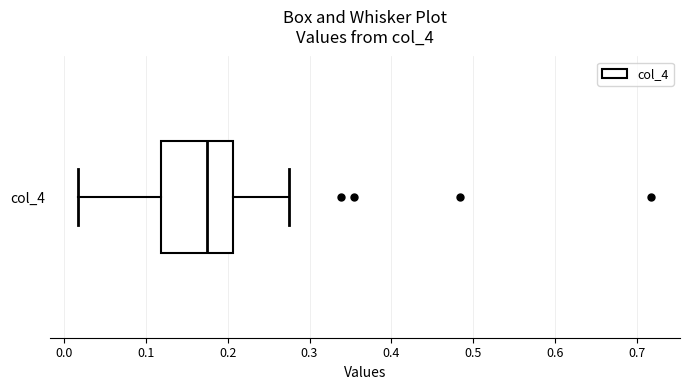

Where does the median line of the box for col_4 sit on the x-axis? The values are not printed on the chart, so give them approximately, as read against the axis.

0.17